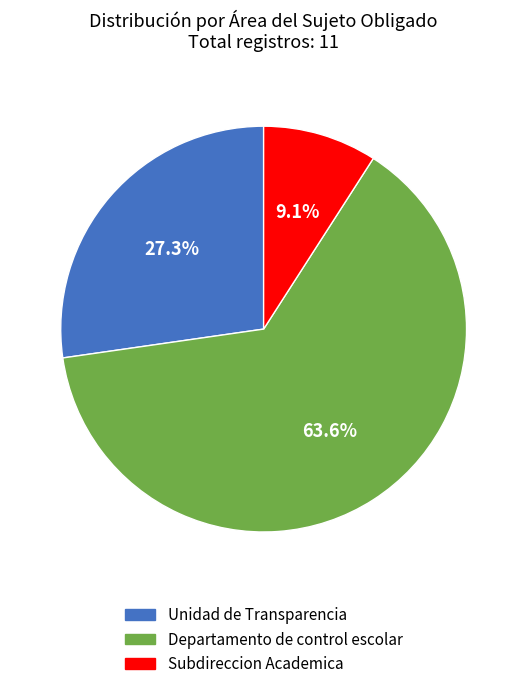

What percentage is the Subdireccion Academica slice, to the nearest percent?

9%